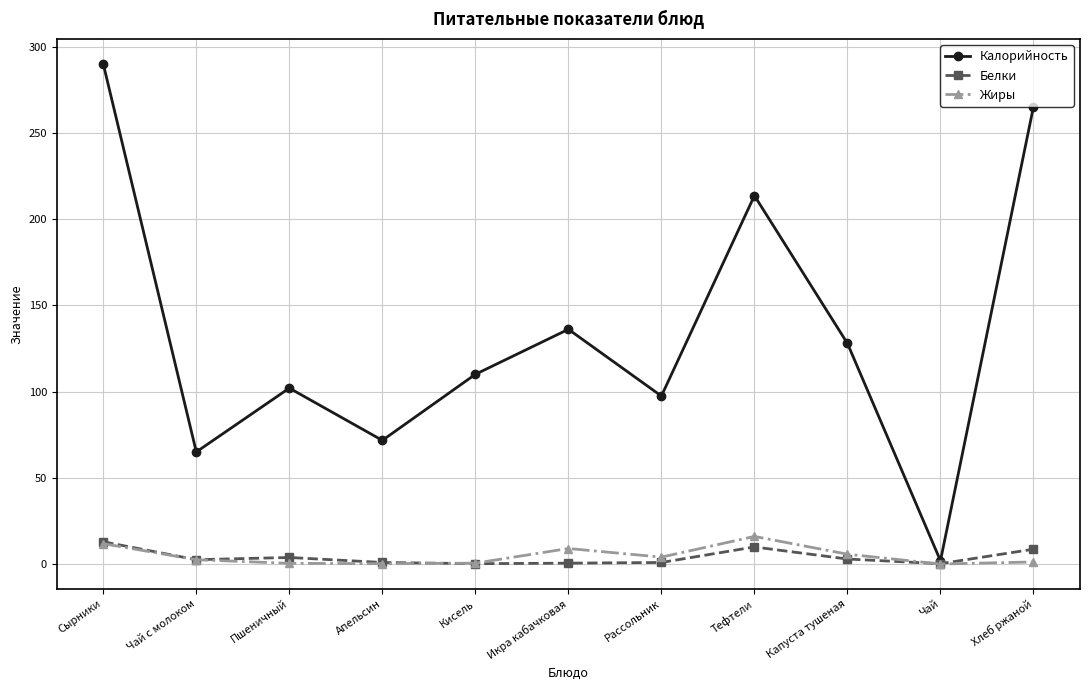

What is the sum of the Белки values at Апельсин and Рассольник?

1.8